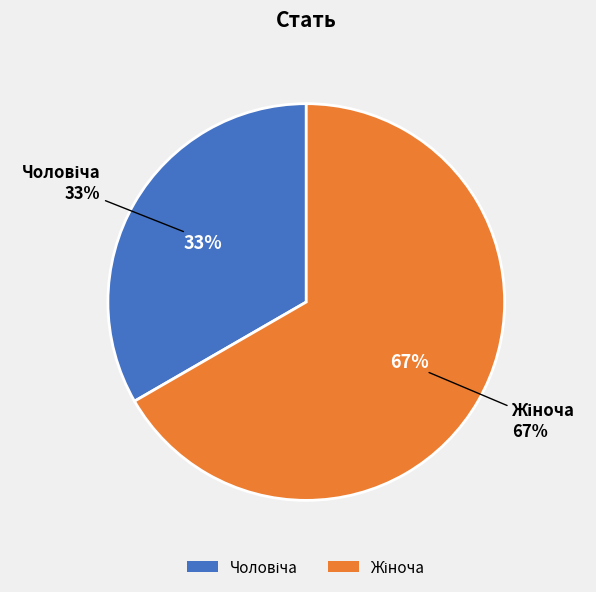

Does Жіноча account for over 50% of the chart?

Yes